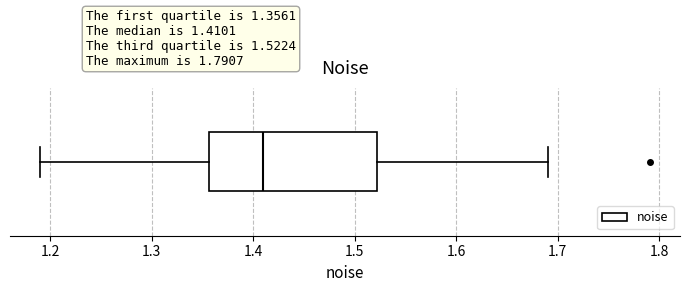

Where does the left whisker of the box end on the x-axis? The values are not printed on the chart, so give them approximately, as read against the axis.

1.19